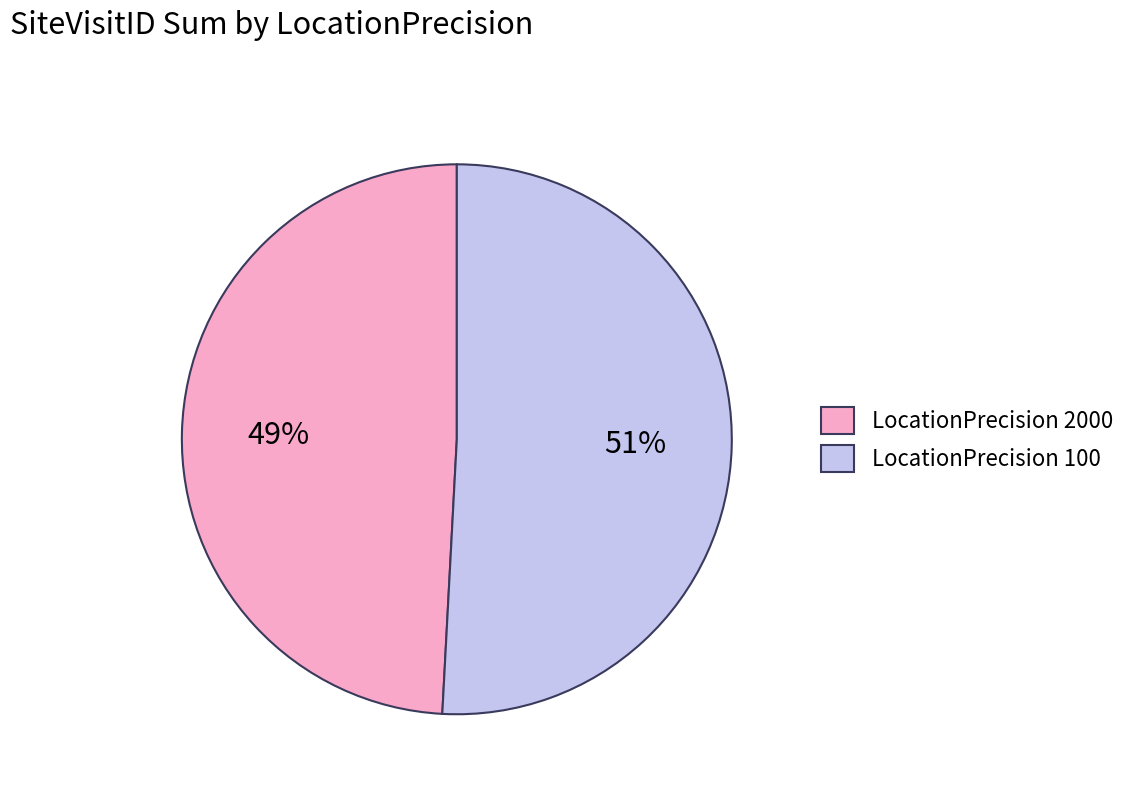

Is there a majority slice in this chart?

Yes